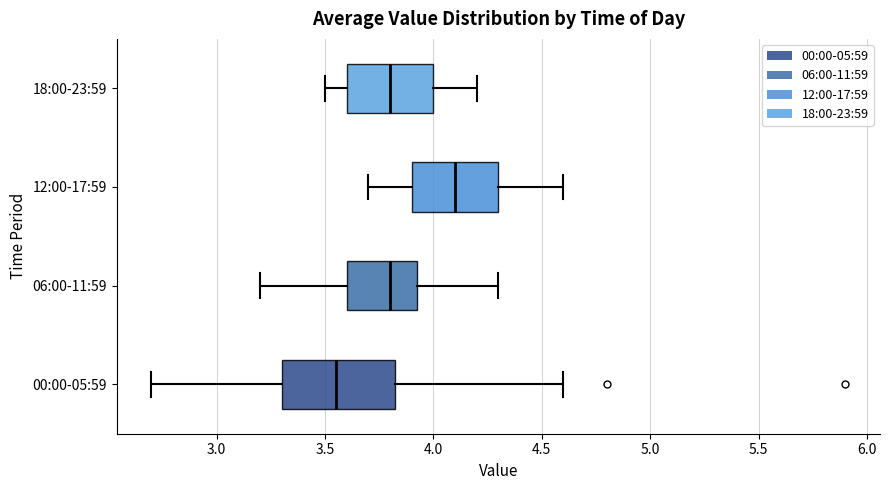

Reading bottom to top, transcribe this box plot: for each box, give where its median line is, the range the box spans, and where its two whiskers end, as read against the x-axis. The values are not printed on the chart, so give them approximately, as read against the axis.

00:00-05:59: median 3.55, box 3.30 to 3.85, whiskers 2.70 to 4.60
06:00-11:59: median 3.80, box 3.60 to 3.95, whiskers 3.20 to 4.30
12:00-17:59: median 4.10, box 3.90 to 4.30, whiskers 3.70 to 4.60
18:00-23:59: median 3.80, box 3.60 to 4.00, whiskers 3.50 to 4.20